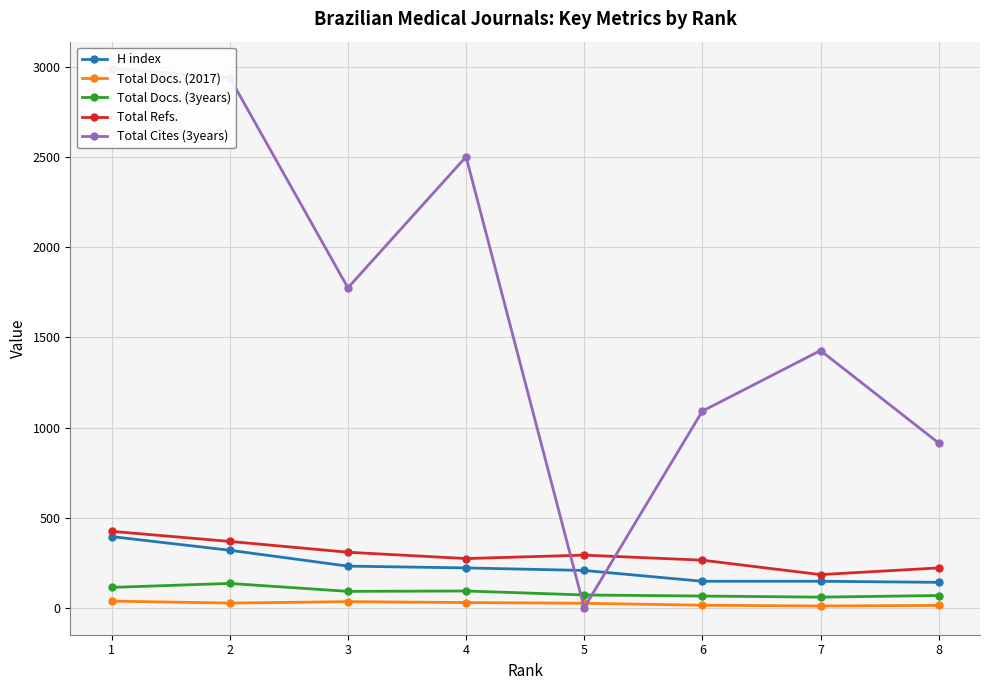

What is the total value across all series at 8?

1357